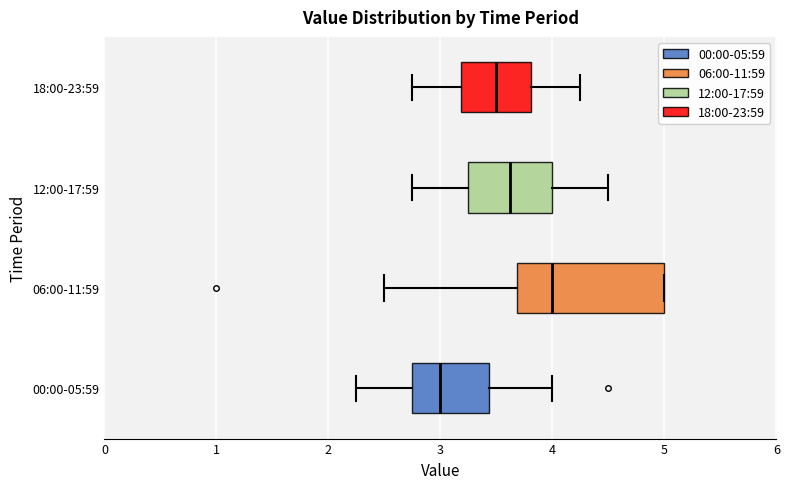

Where is the left edge of the box for 18:00-23:59 on the x-axis? The values are not printed on the chart, so give them approximately, as read against the axis.

3.2